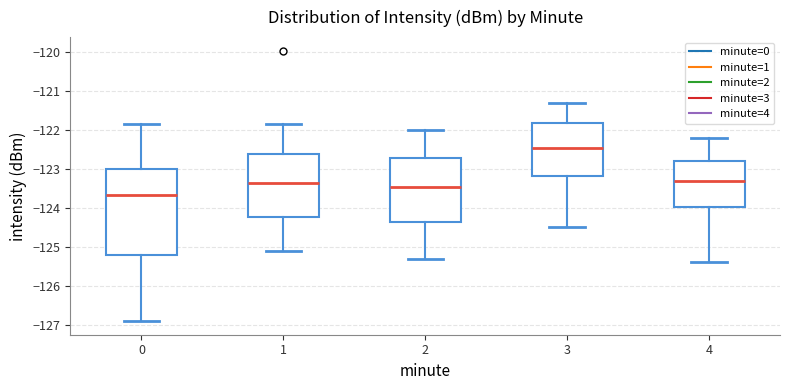

Comparing the boxes themselves (not the whiskers), which one is the tallest?

0